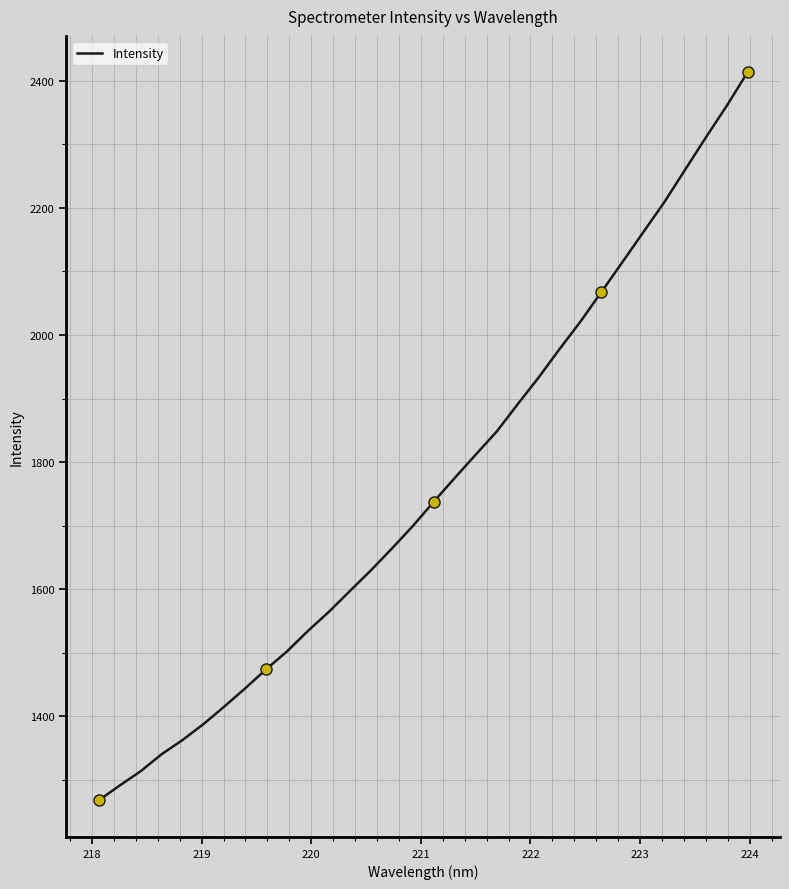

What is the smallest value displayed?

1267.4